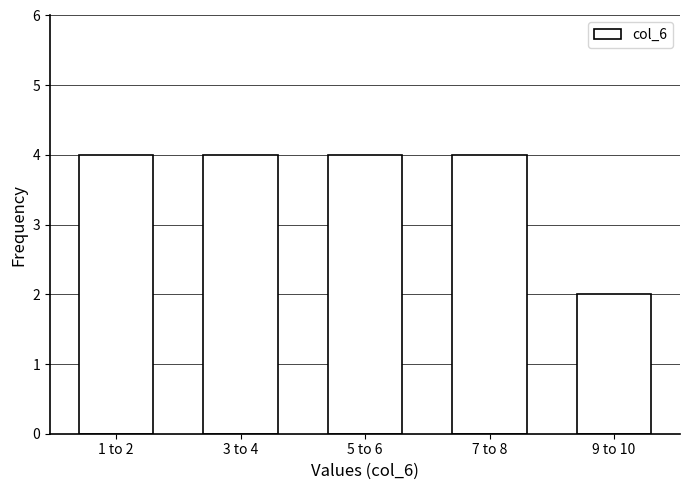

Reading right to left, extract all data points from this chart.

2	4	4	4	4